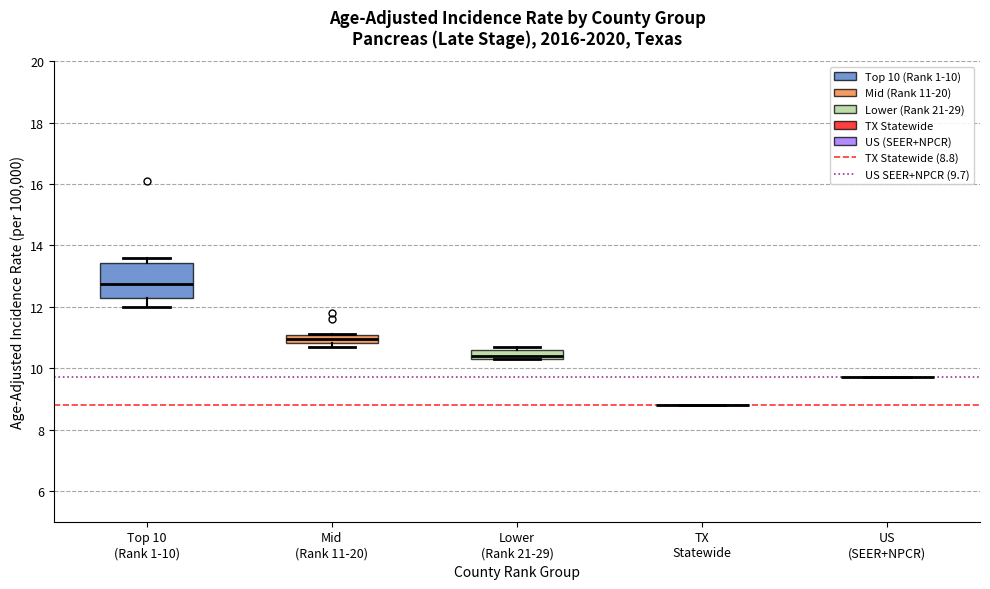

Which box is the tallest, from its lower edge to its upper edge?

Top 10 (Rank 1-10)